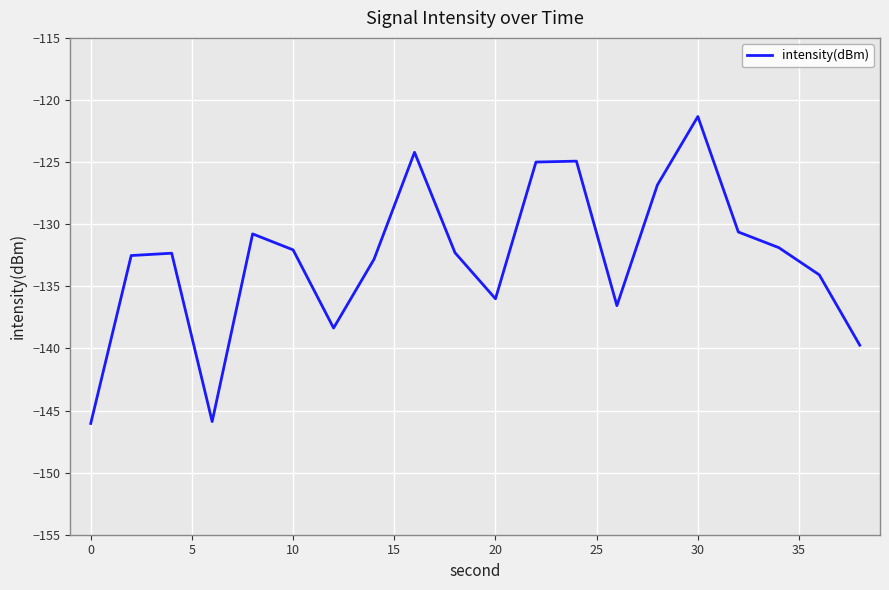

What is the difference between the maximum and minimum values?

24.7